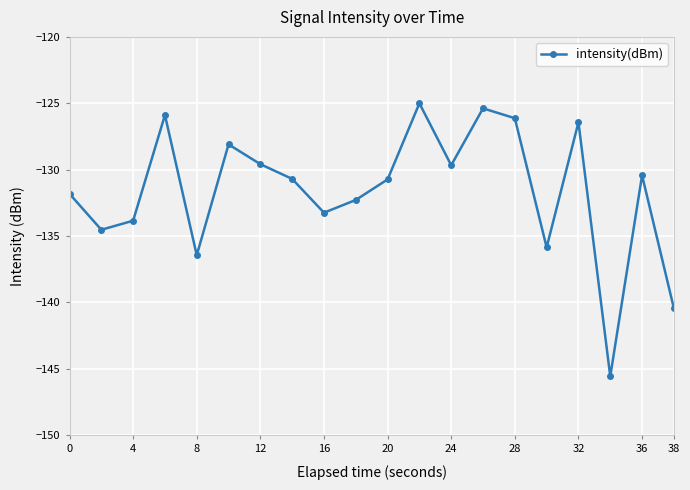

What is the difference between the maximum and minimum values?

20.6